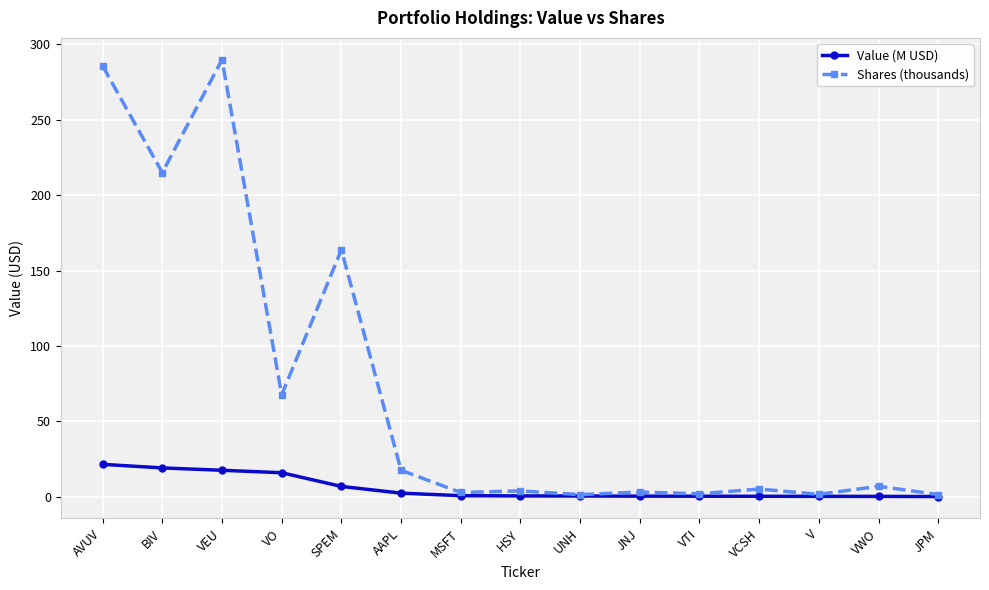

At how many categories does at least one series exceed 136?

4